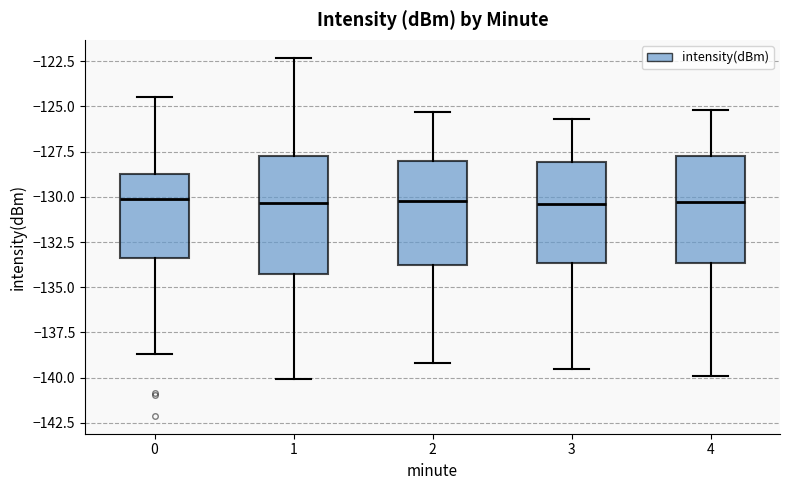

Reading left to right, read every box against the y-axis: the position of its median line, the range the box covers, and the ends of its whiskers. The values are not printed on the chart, so give them approximately, as read against the axis.

0: median -130.0, box -133.5 to -128.5, whiskers -138.5 to -124.5
1: median -130.5, box -134.5 to -127.5, whiskers -140.0 to -122.5
2: median -130.0, box -134.0 to -128.0, whiskers -139.0 to -125.5
3: median -130.5, box -133.5 to -128.0, whiskers -139.5 to -125.5
4: median -130.5, box -133.5 to -127.5, whiskers -140.0 to -125.0